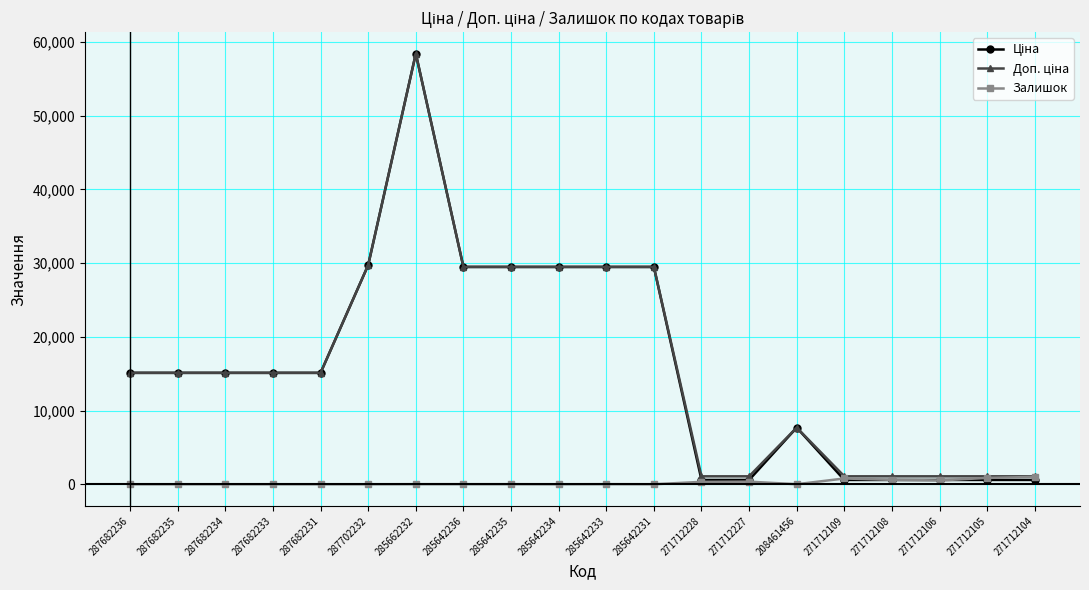

At which category does the chart reach its peak across all series?

285662232